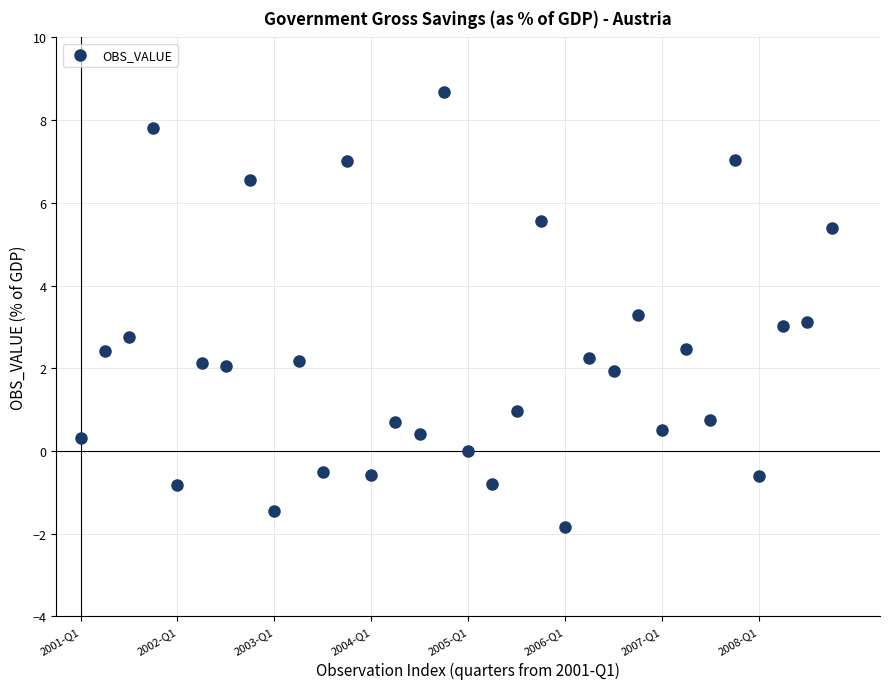

What is the range of Y values (max minus min)?

10.5